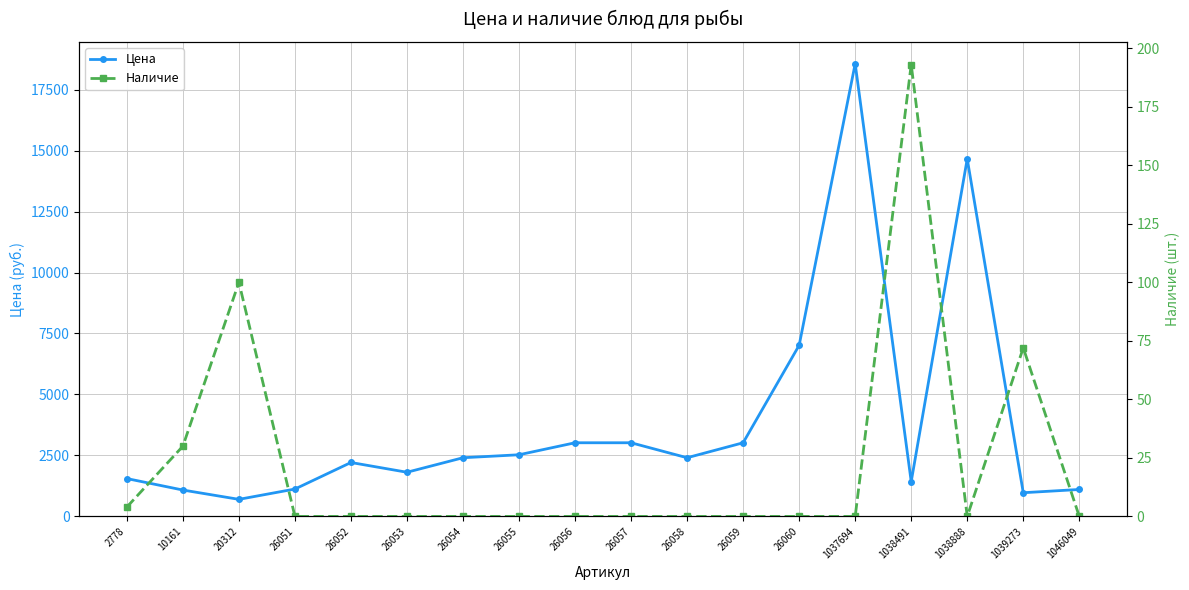

Where is the first local maximum for Наличие?

20312